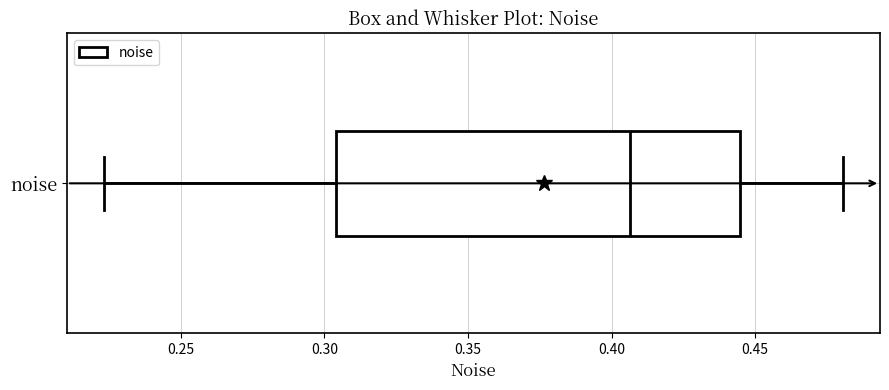

Where does the left whisker of the box for noise end on the x-axis? The values are not printed on the chart, so give them approximately, as read against the axis.

0.225